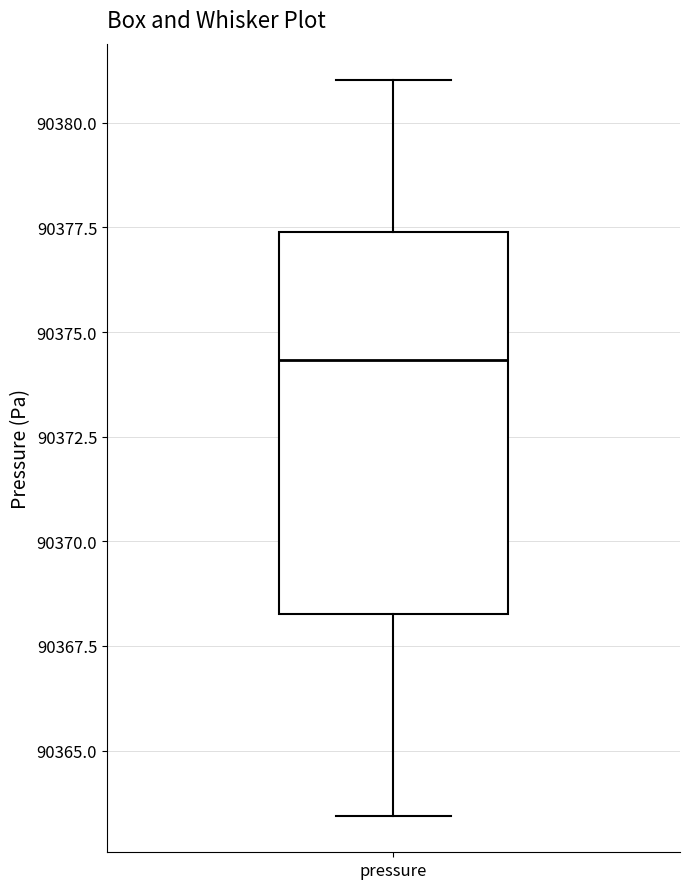

Read this box plot against the y-axis: the position of the median line, the range covered by the box, and the ends of both whiskers. The values are not printed on the chart, so give them approximately, as read against the axis.

median 90374.5, box 90368.5 to 90377.5, whiskers 90363.5 to 90381.0